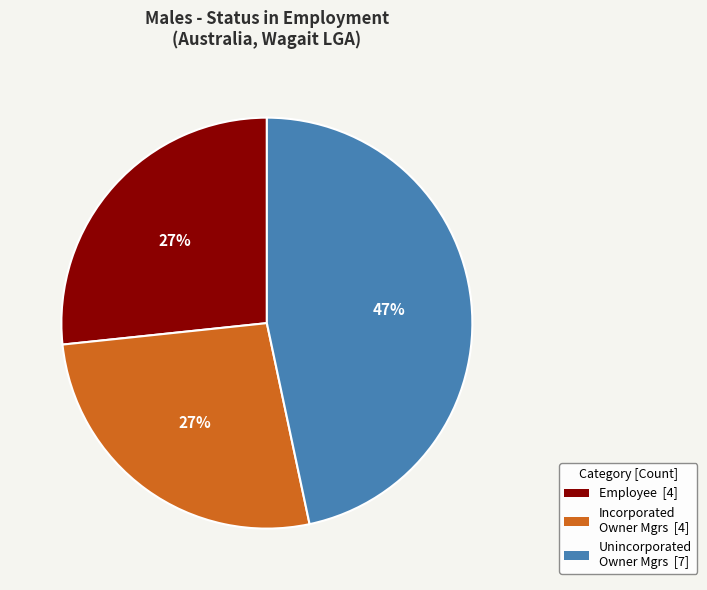

What is the ratio of the value at Incorporated Owner Mgrs [4] to the value at Unincorporated Owner Mgrs [7]?

0.6